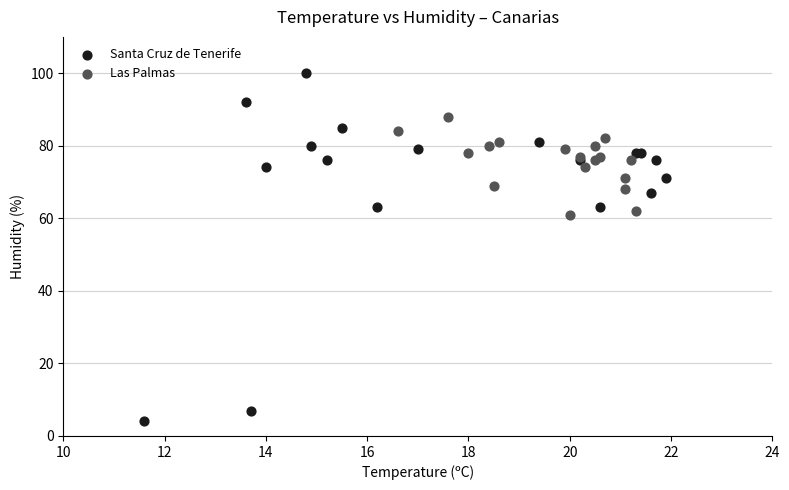

Which series contains the lowest Y value?

Santa Cruz de Tenerife